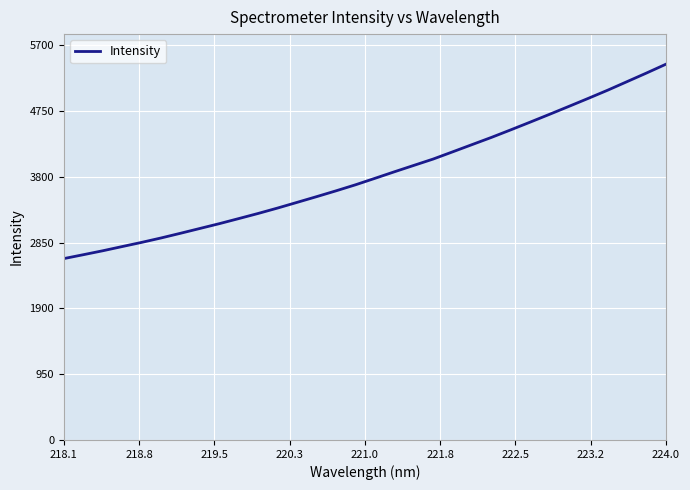

What is the smallest value displayed?

2620.3